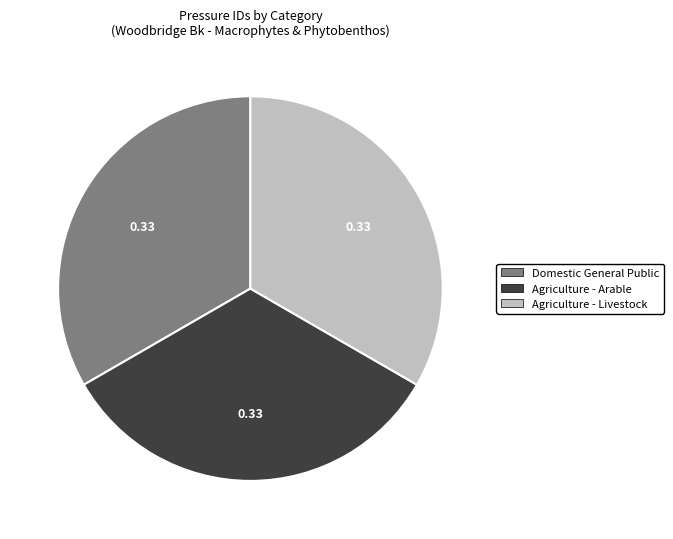

Combined, do Domestic General Public and Agriculture - Livestock account for over 50%?

Yes